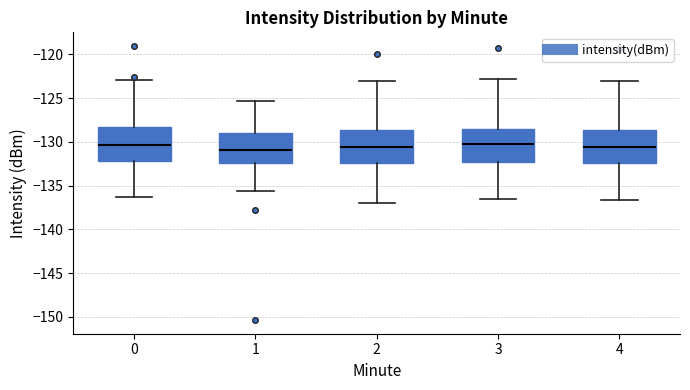

Reading left to right, read every box against the y-axis: the position of its median line, the range the box covers, and the ends of its whiskers. The values are not printed on the chart, so give them approximately, as read against the axis.

0: median -130.5, box -132.0 to -128.5, whiskers -136.5 to -123.0
1: median -131.0, box -132.5 to -129.0, whiskers -135.5 to -125.5
2: median -130.5, box -132.5 to -128.5, whiskers -137.0 to -123.0
3: median -130.5, box -132.5 to -128.5, whiskers -136.5 to -123.0
4: median -130.5, box -132.5 to -128.5, whiskers -136.5 to -123.0